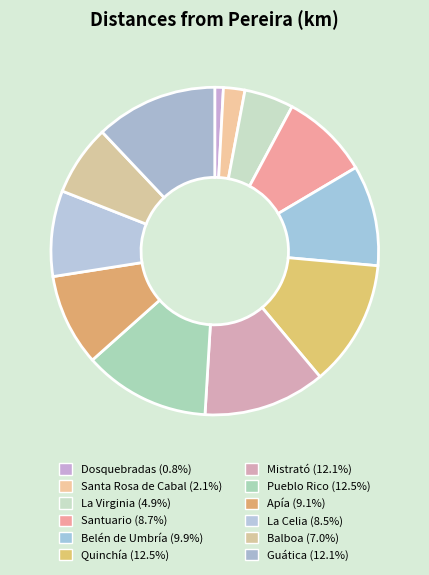

Is it true that Apía is 24% of the pie?

False